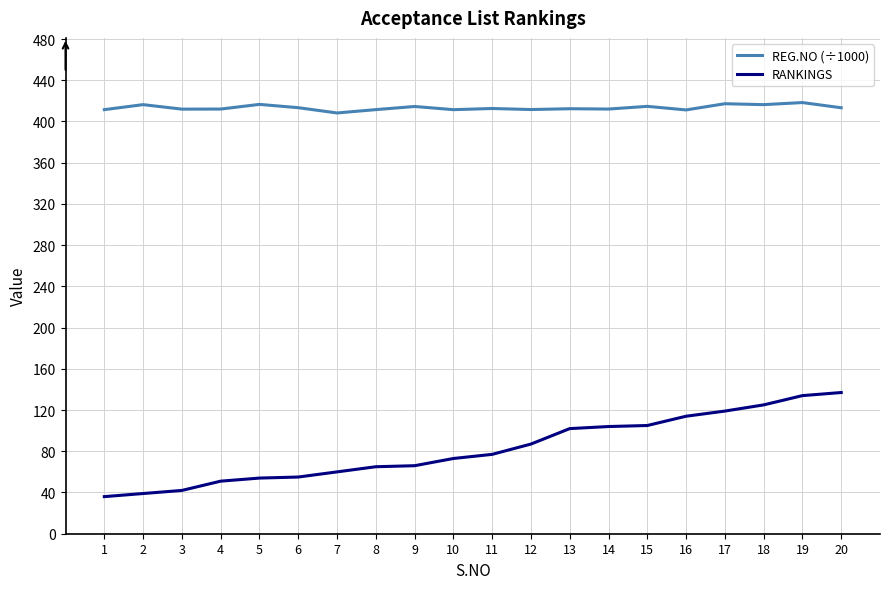

What is the total value across all series at 15?

519.7